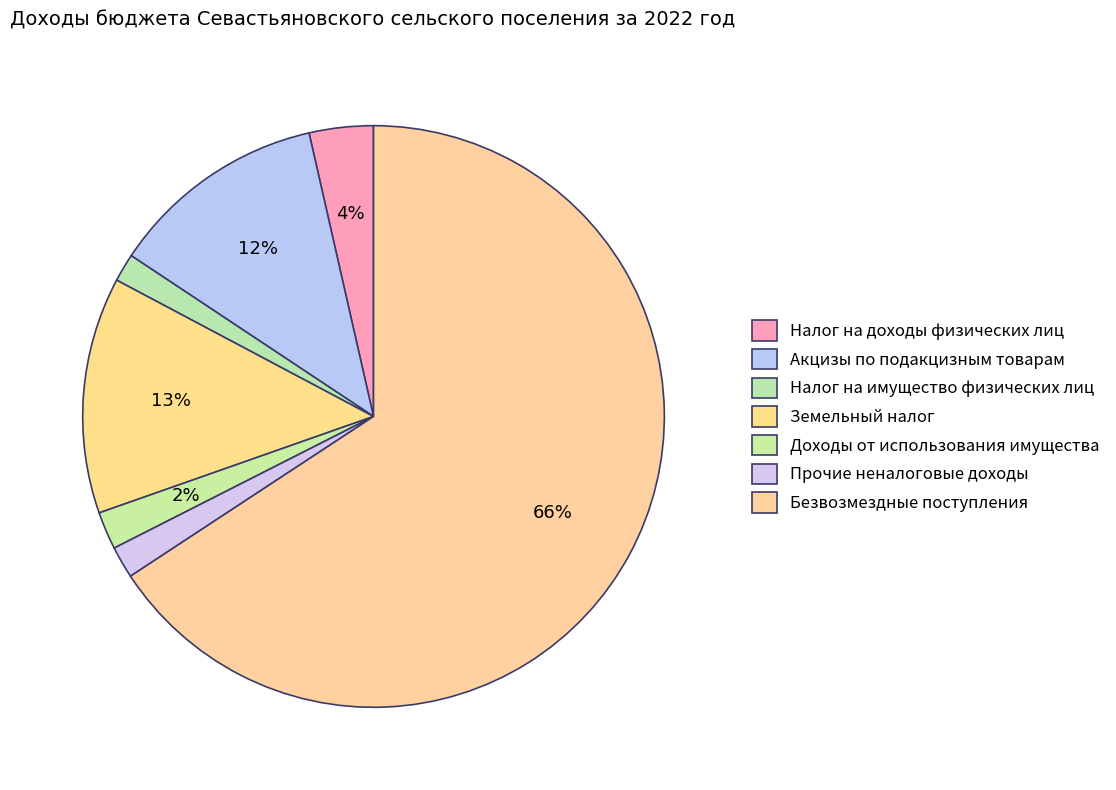

Which category has the biggest portion of the pie?

Безвозмездные поступления